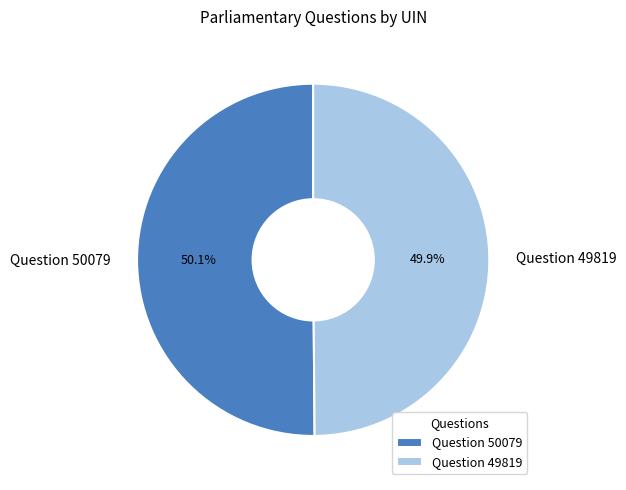

What is the ratio of the value at Question 49819 to the value at Question 50079?

1.0